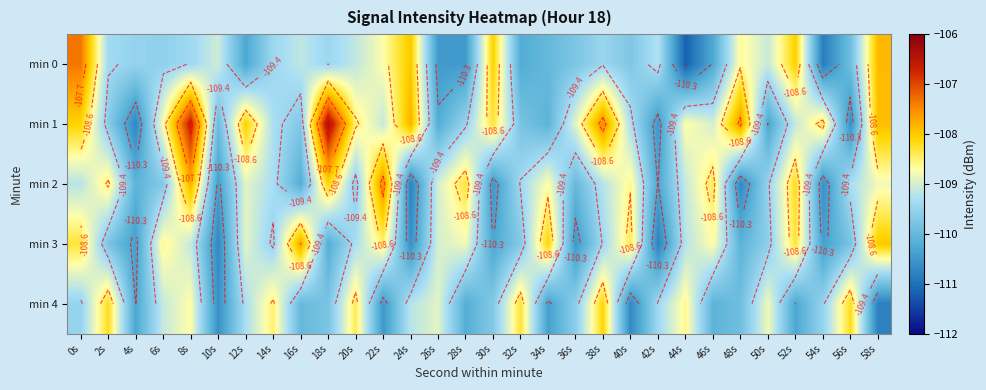

What is the sum of the min 2 values at 48s and 44s?

-219.8